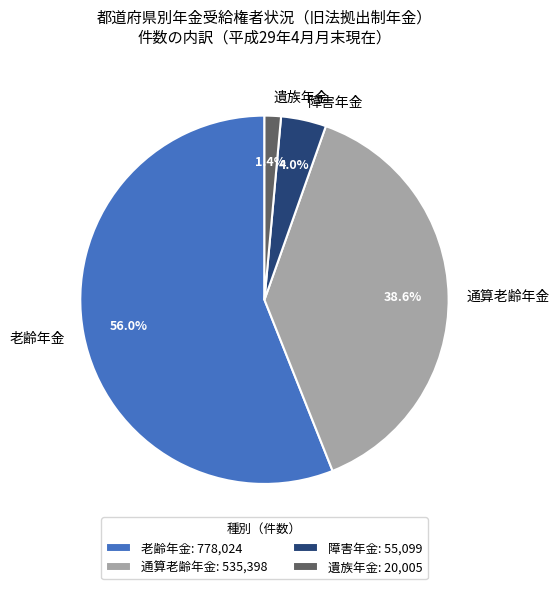

Does 障害年金 represent more than half of the total?

No